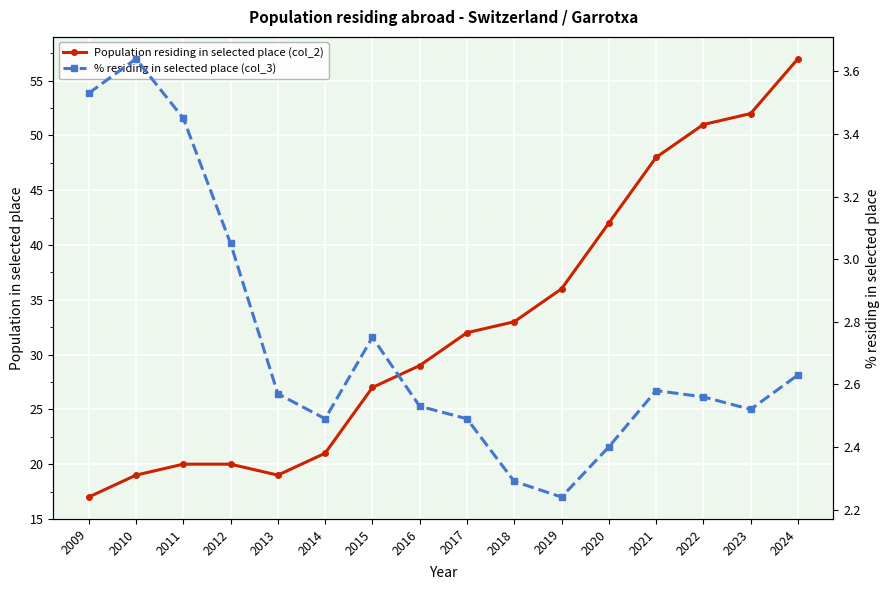

The % residing in selected place (col_3) series shows 2.5 at 2023. True or false?

True